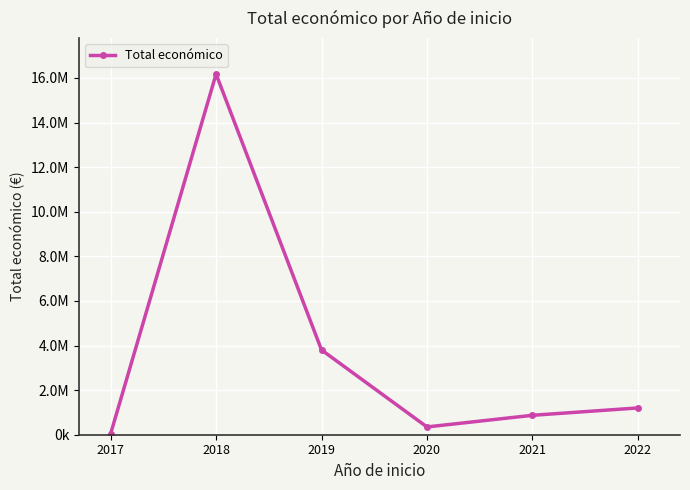

What is the sum of the values at 2020 and 2022?

1549775